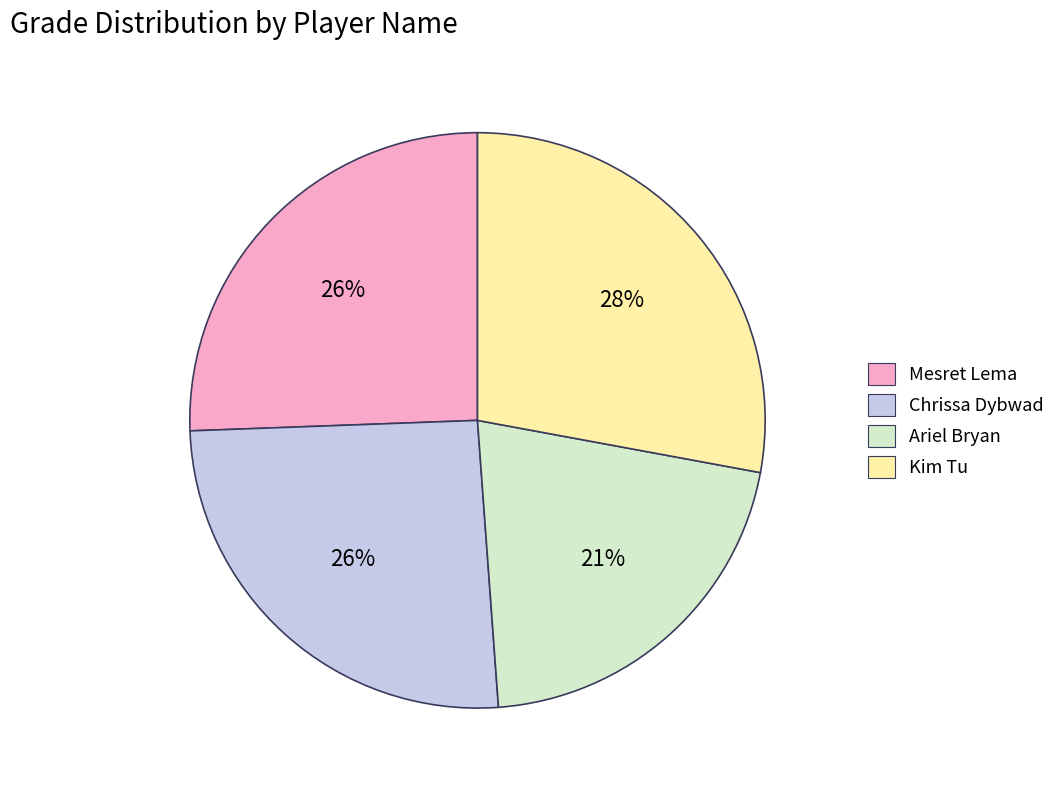

Count the number of slices in the pie.

4